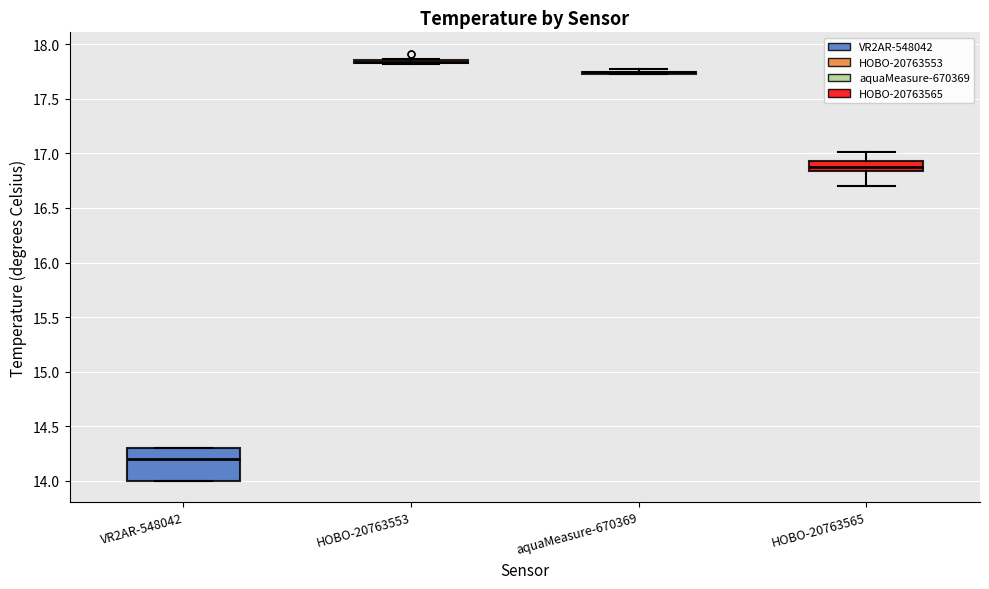

Where does the median line of the box for VR2AR-548042 sit on the y-axis? The values are not printed on the chart, so give them approximately, as read against the axis.

14.20